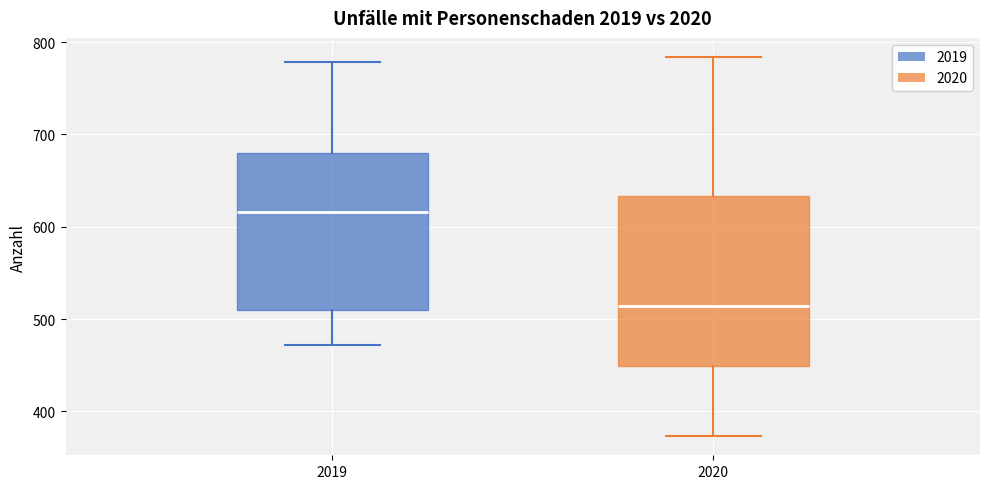

Reading left to right, transcribe this box plot: for each box, give where its median line is, the range the box spans, and where its two whiskers end, as read against the y-axis. The values are not printed on the chart, so give them approximately, as read against the axis.

2019: median 620, box 510 to 680, whiskers 470 to 780
2020: median 510, box 450 to 630, whiskers 370 to 780